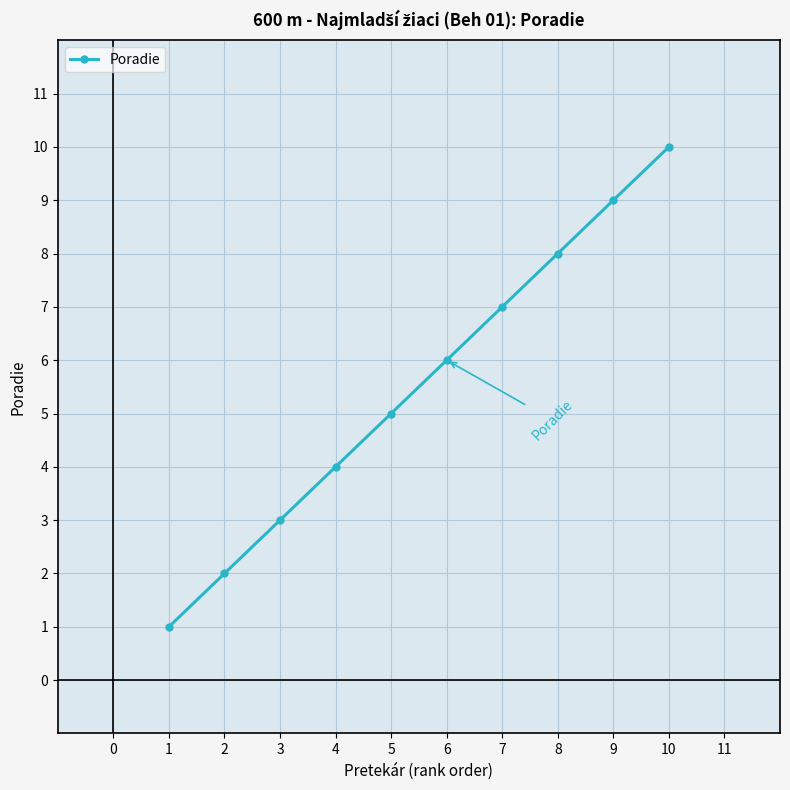

What is the smallest value displayed?

1